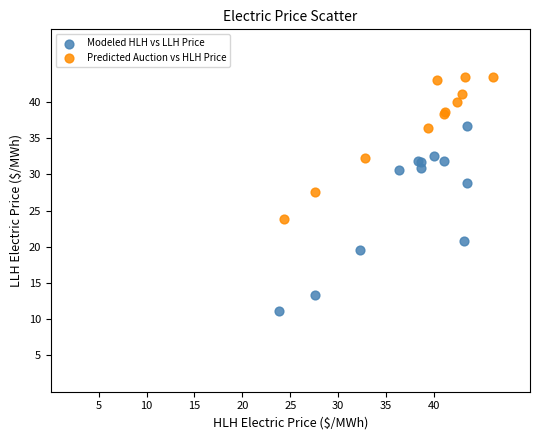

Which series contains the lowest Y value?

Modeled HLH vs LLH Price